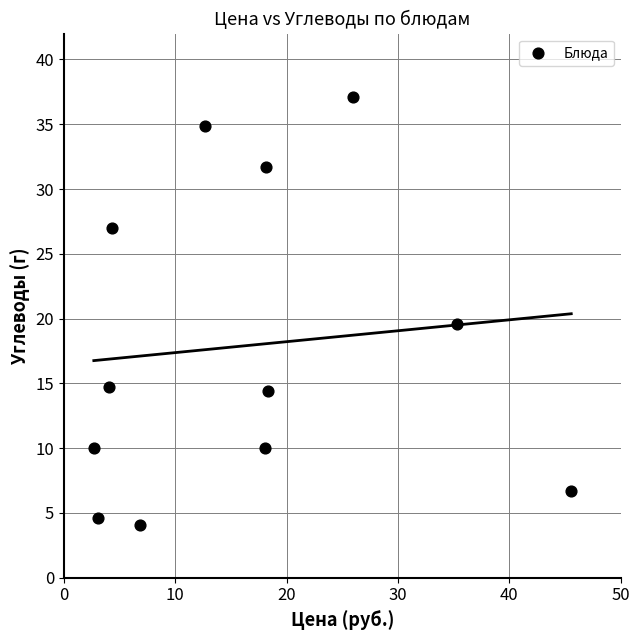

What is the range of Y values (max minus min)?

33.0